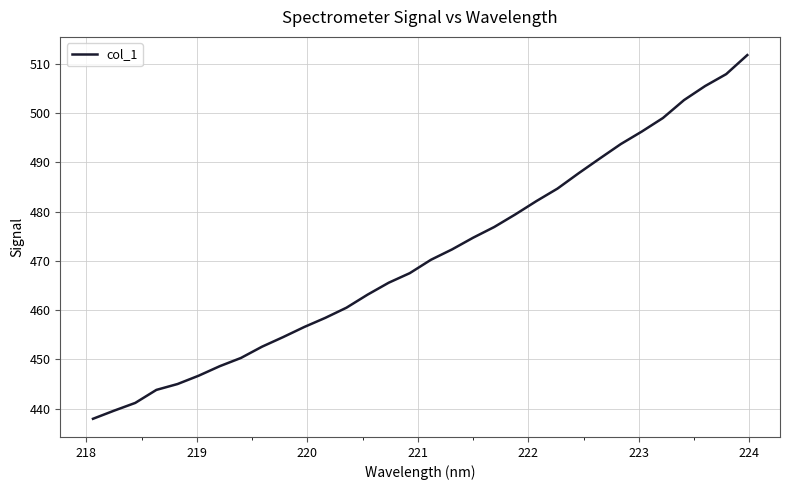

Reading left to right, list all the values displayed in this chart.

437.9	439.6	441.2	443.8	445.0	446.7	448.6	450.3	452.6	454.5	456.6	458.4	460.5	463.1	465.6	467.5	470.2	472.3	474.7	476.9	479.4	482.1	484.7	487.8	490.8	493.7	496.3	499.0	502.7	505.5	507.9	511.8